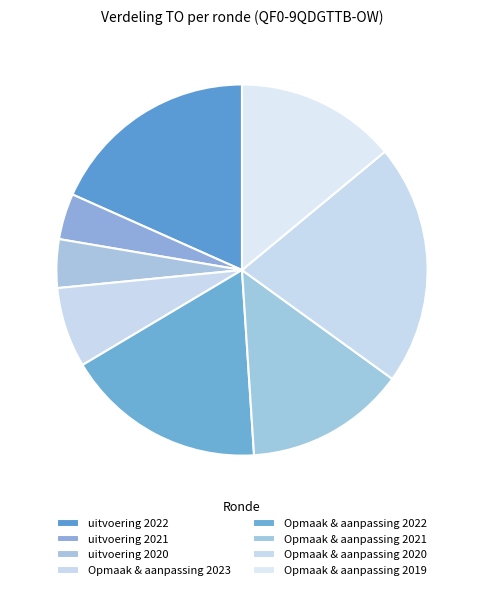

How much of the chart is everything except Opmaak & aanpassing 2019?

86.0%